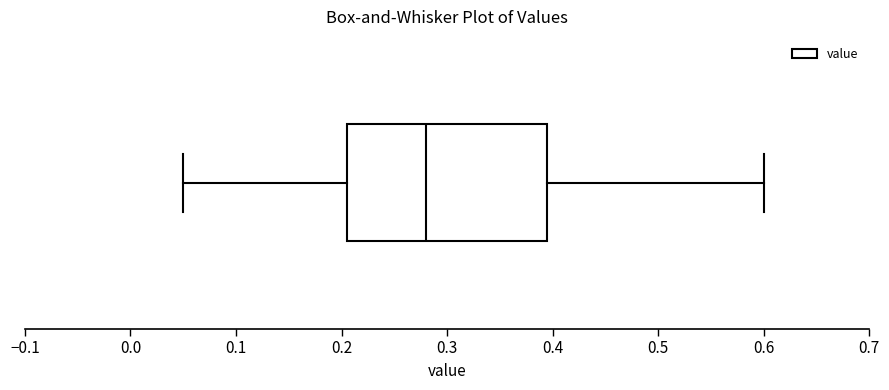

Where is the left edge of the box on the x-axis? The values are not printed on the chart, so give them approximately, as read against the axis.

0.21